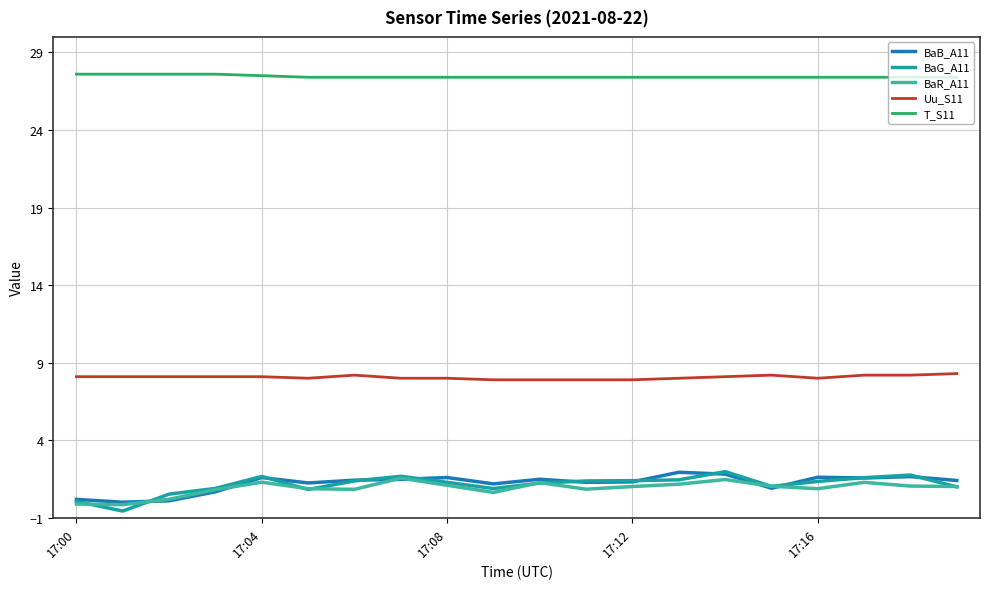

What is the lowest value of the BaR_A11 series?

-0.1